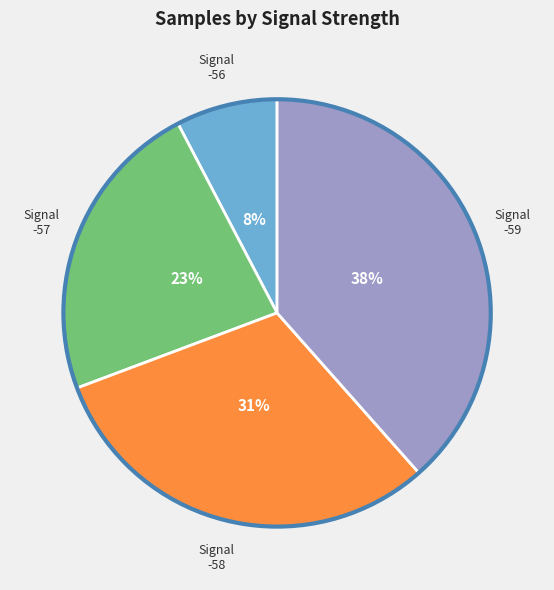

Is there a majority slice in this chart?

No